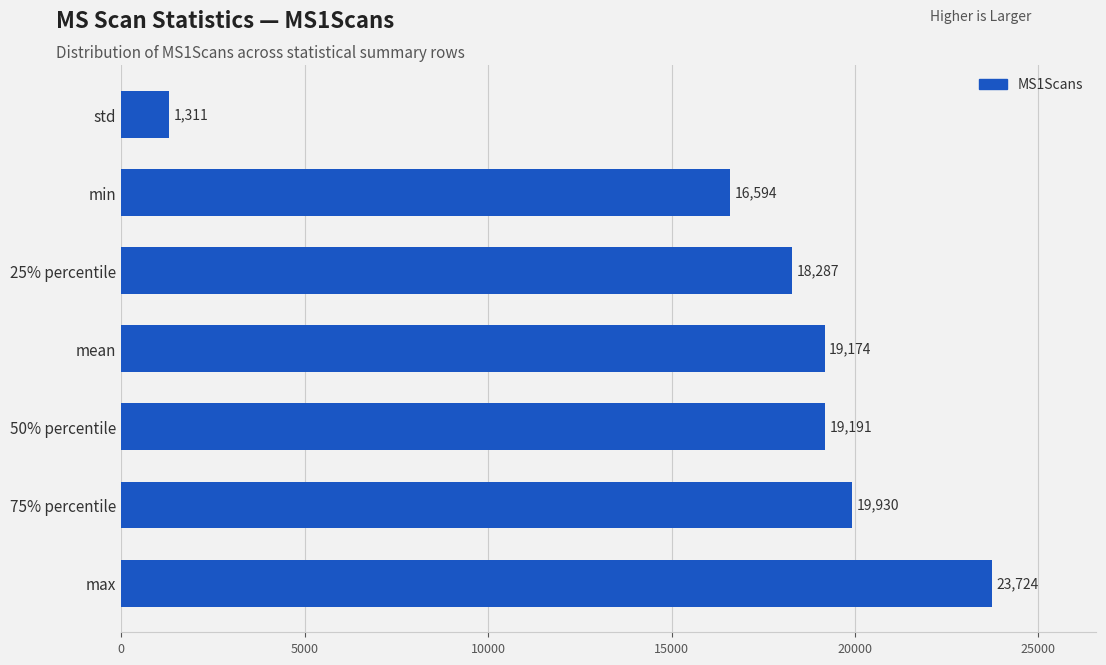

True or false: the data shows 21861.4 at min.

False